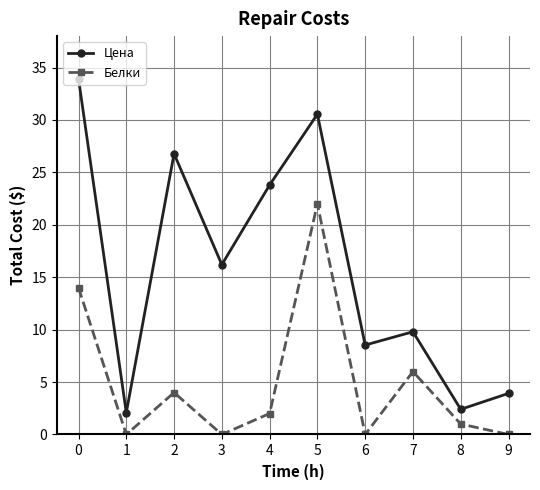

True or false: Цена and Белки intersect in this chart.

False